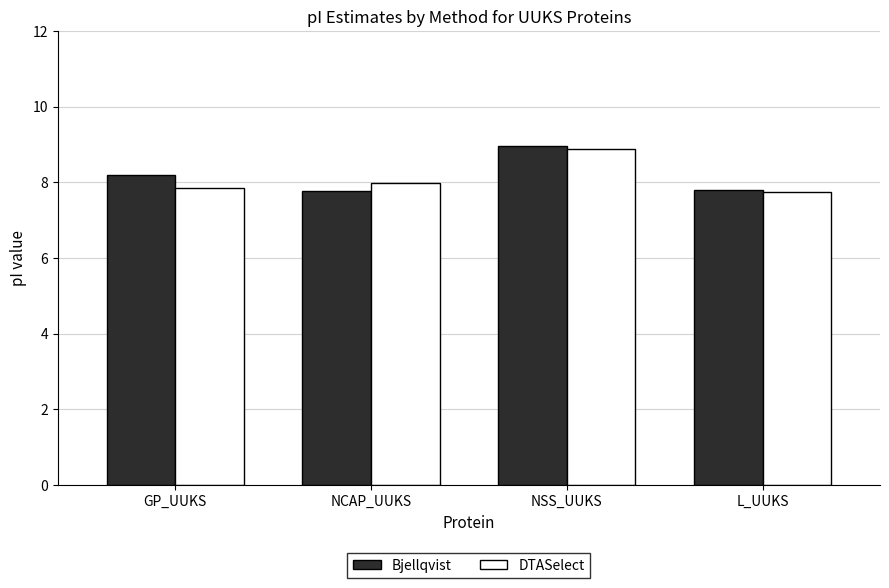

How many groups of bars are there?

4